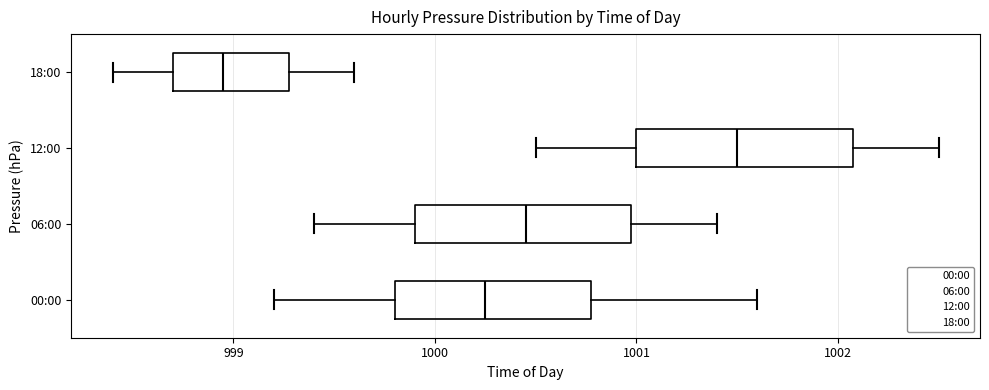

Reading bottom to top, transcribe this box plot: for each box, give where its median line is, the range the box spans, and where its two whiskers end, as read against the x-axis. The values are not printed on the chart, so give them approximately, as read against the axis.

00:00: median 1000.3, box 999.8 to 1000.8, whiskers 999.2 to 1001.6
06:00: median 1000.5, box 999.9 to 1001.0, whiskers 999.4 to 1001.4
12:00: median 1001.5, box 1001.0 to 1002.1, whiskers 1000.5 to 1002.5
18:00: median 999.0, box 998.7 to 999.3, whiskers 998.4 to 999.6